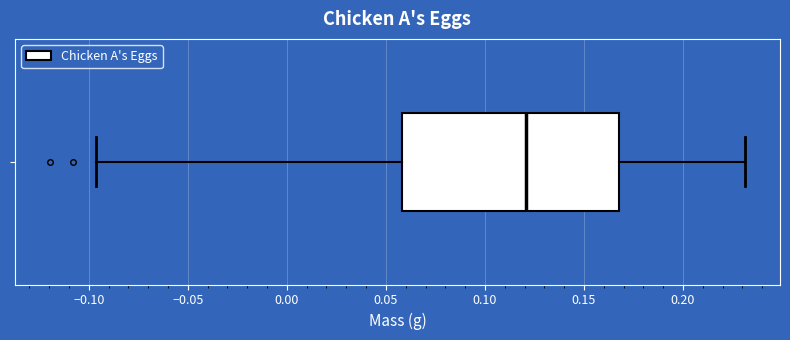

Read this box plot against the x-axis: the position of the median line, the range covered by the box, and the ends of both whiskers. The values are not printed on the chart, so give them approximately, as read against the axis.

median 0.120, box 0.060 to 0.165, whiskers -0.095 to 0.230